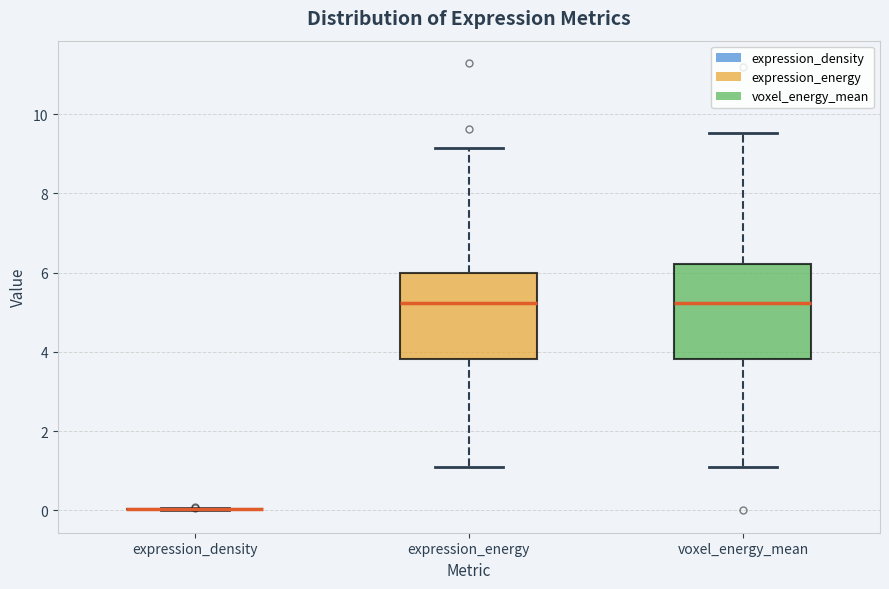

Reading left to right, read every box against the y-axis: the position of its median line, the range the box covers, and the ends of its whiskers. The values are not printed on the chart, so give them approximately, as read against the axis.

expression_density: box collapsed to a line at 0.0, whiskers 0.0 to 0.0
expression_energy: median 5.2, box 3.8 to 6.0, whiskers 1.0 to 9.2
voxel_energy_mean: median 5.2, box 3.8 to 6.2, whiskers 1.0 to 9.6